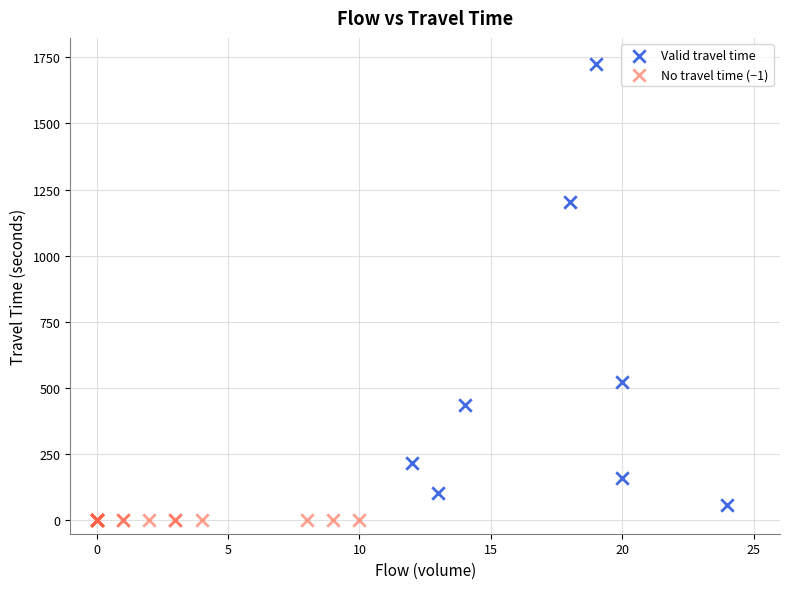

Which series reaches the maximum Y coordinate?

Valid travel time